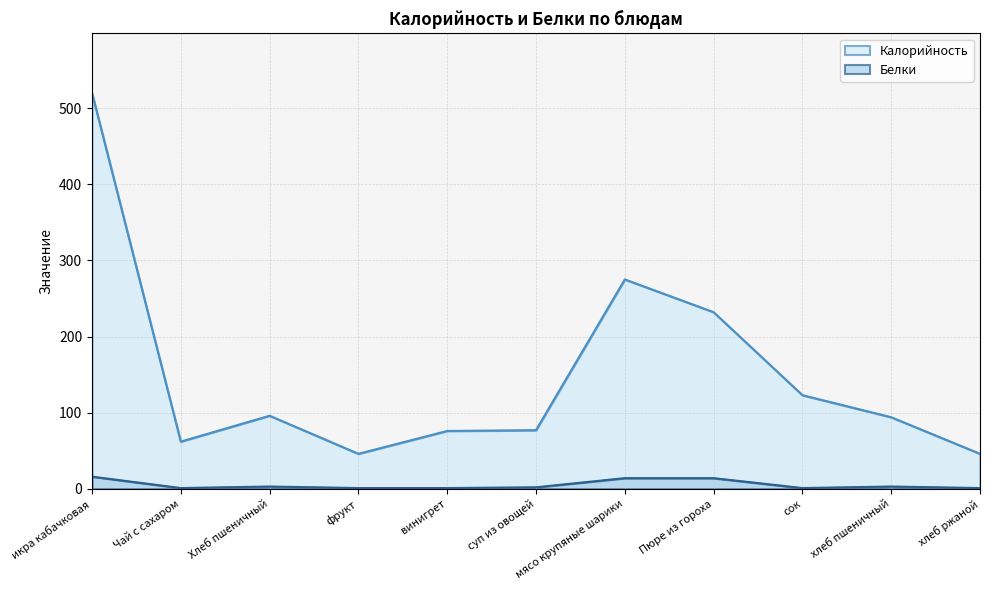

The value of Белки at суп из овощей is 2. True or false?

True